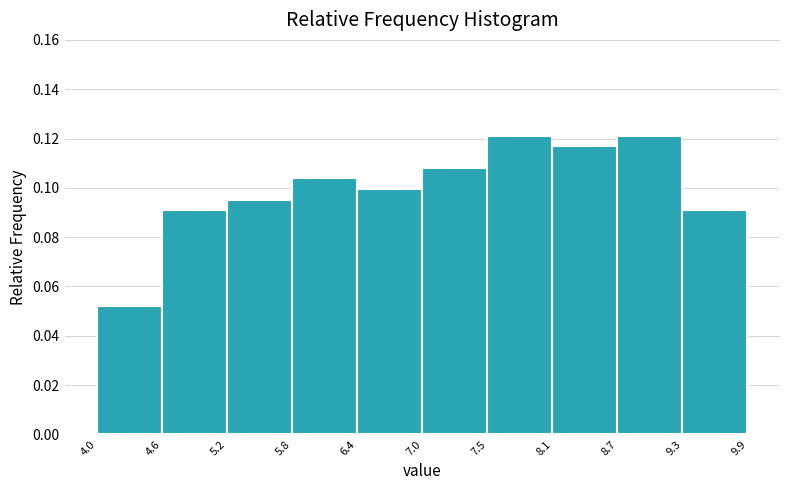

Reading left to right, transcribe this chart: for each bar, give the range it covers on the x-axis and its height. The values are not printed on the chart, so give them approximately, as read against the axis.

4.0 to 4.6: 0.052
4.6 to 5.2: 0.090
5.2 to 5.8: 0.096
5.8 to 6.4: 0.104
6.4 to 7.0: 0.100
7.0 to 7.5: 0.108
7.5 to 8.1: 0.122
8.1 to 8.7: 0.116
8.7 to 9.3: 0.122
9.3 to 9.9: 0.090